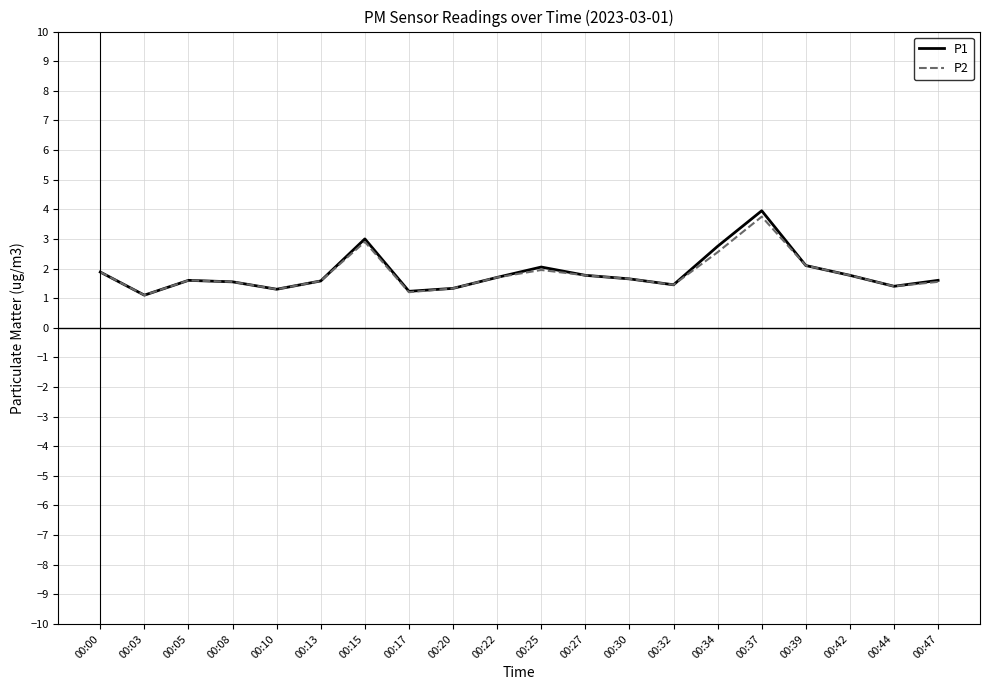

True or false: P1 has a value of 1.4 at 00:44.

True